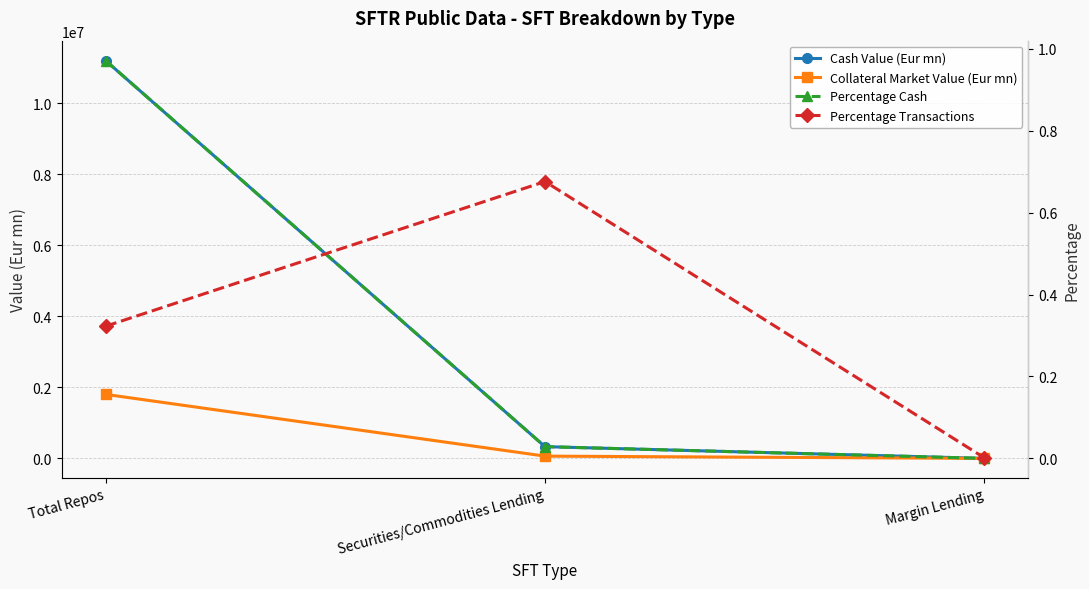

Reading right to left, extract all data points from this chart.

Cash Value (Eur mn): 85.3	331031.3	11207331.6
Collateral Market Value (Eur mn): 265.6	64259.5	1803733.0
Percentage Cash: 0.0	0.0	1.0
Percentage Transactions: 0.0	0.7	0.3